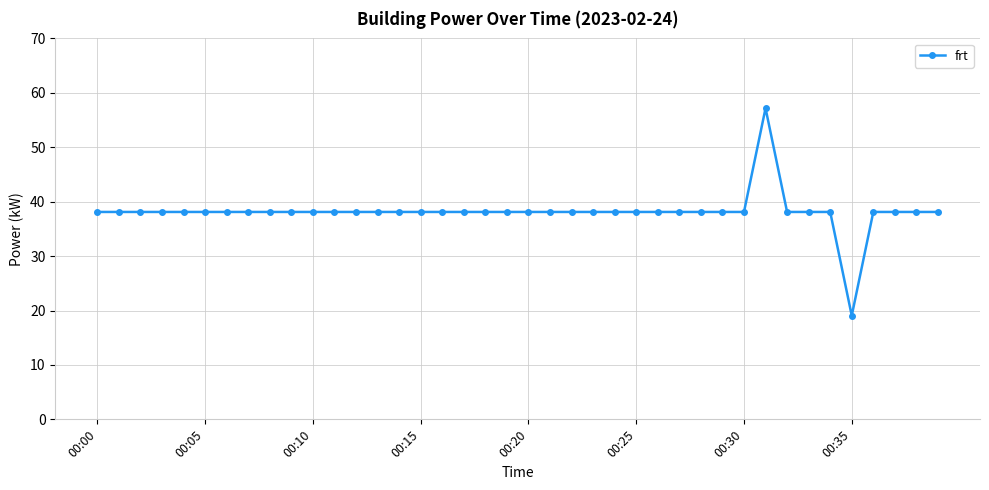

What is the sum of all values?

1524.4